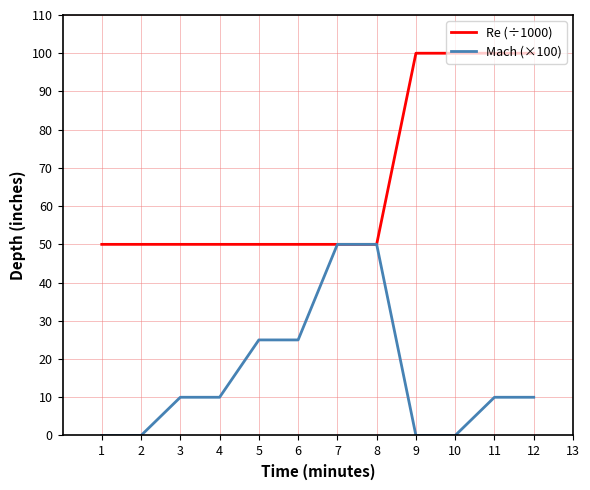

Rank the series by their average value, from highest to lowest.

Re (÷1000), Mach (×100)